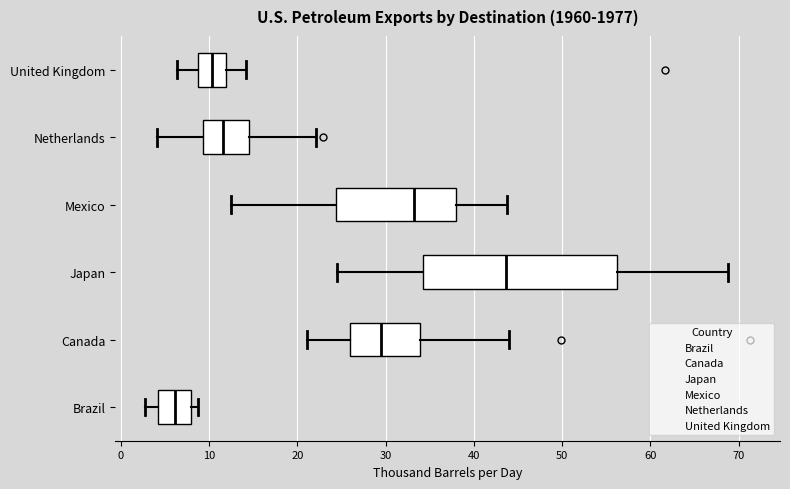

Which box is the widest, from its left edge to its right edge?

Japan